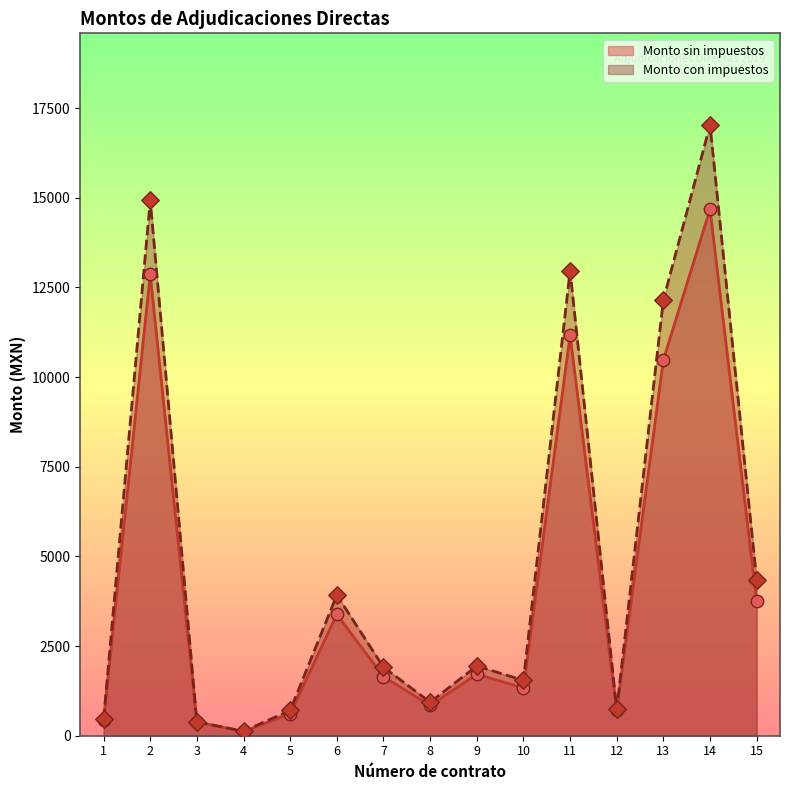

At which category is the sum across all series the highest?

14